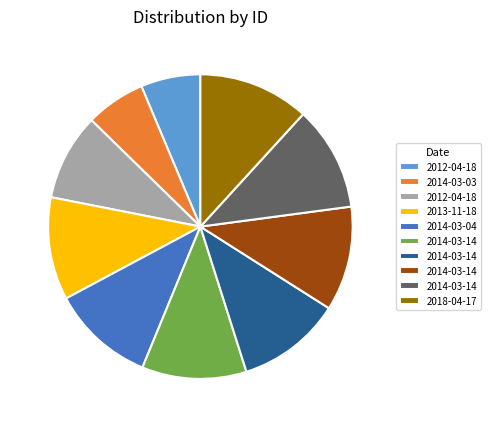

Does any single category account for the majority?

No